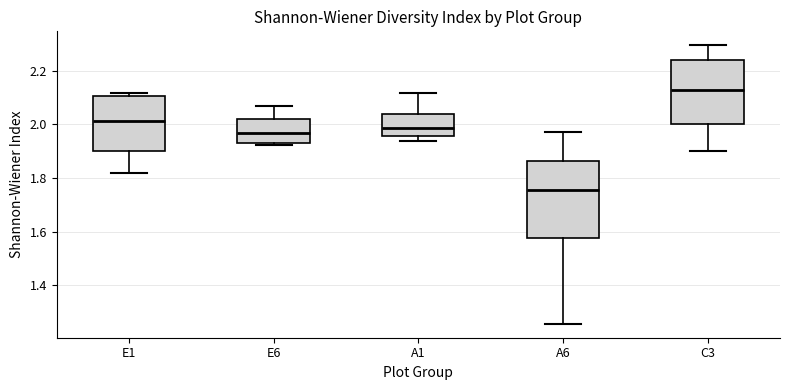

Reading left to right, read every box against the y-axis: the position of its median line, the range the box covers, and the ends of its whiskers. The values are not printed on the chart, so give them approximately, as read against the axis.

E1: median 2.02, box 1.90 to 2.10, whiskers 1.82 to 2.12
E6: median 1.96, box 1.94 to 2.02, whiskers 1.92 to 2.06
A1: median 1.98, box 1.96 to 2.04, whiskers 1.94 to 2.12
A6: median 1.76, box 1.58 to 1.86, whiskers 1.26 to 1.98
C3: median 2.12, box 2.00 to 2.24, whiskers 1.90 to 2.30